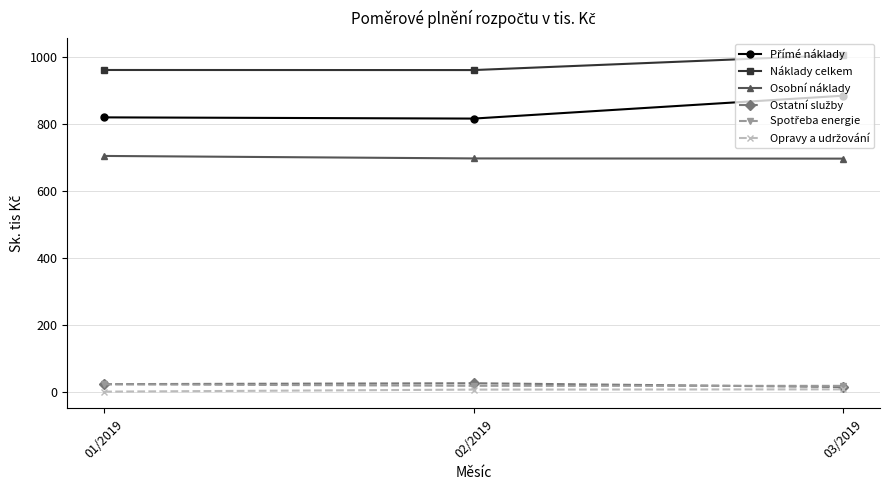

At how many categories does at least one series exceed 105?

3